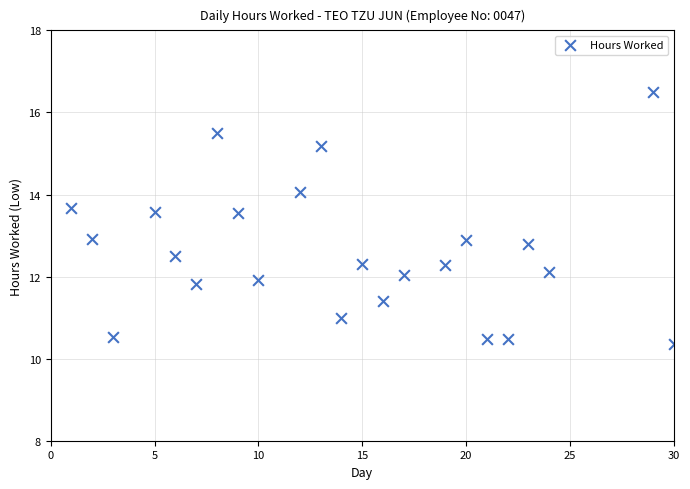

What is the range of X values (max minus min)?

29.0